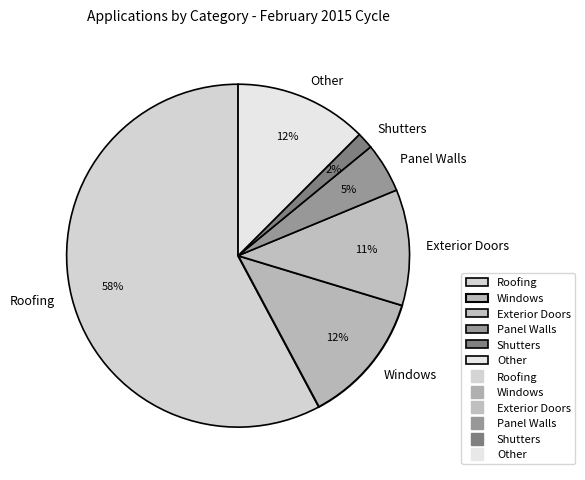

Between Panel Walls and Roofing, which is larger?

Roofing